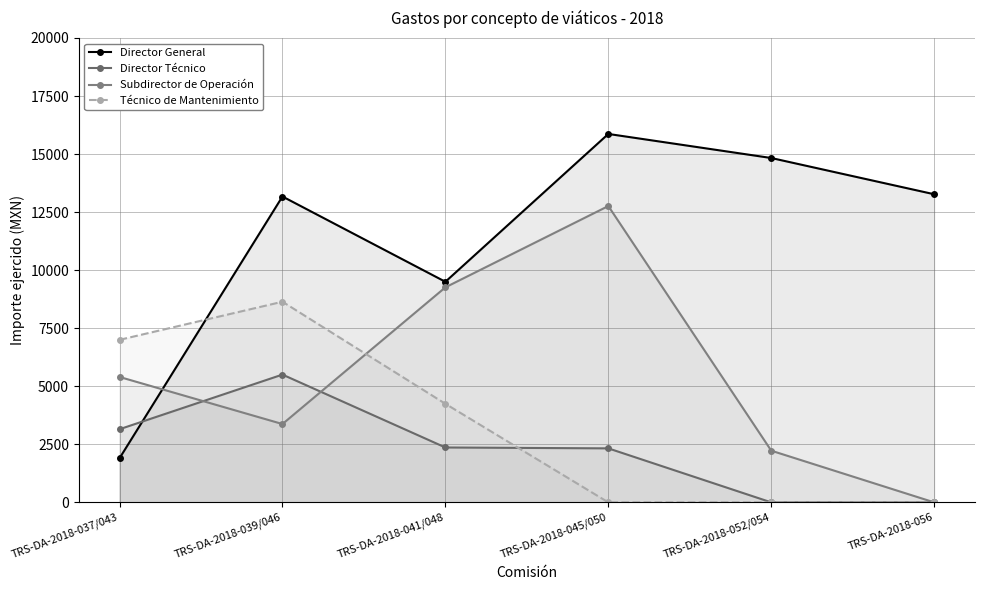

True or false: Subdirector de Operación has more than 2 points higher than both neighbors.

False